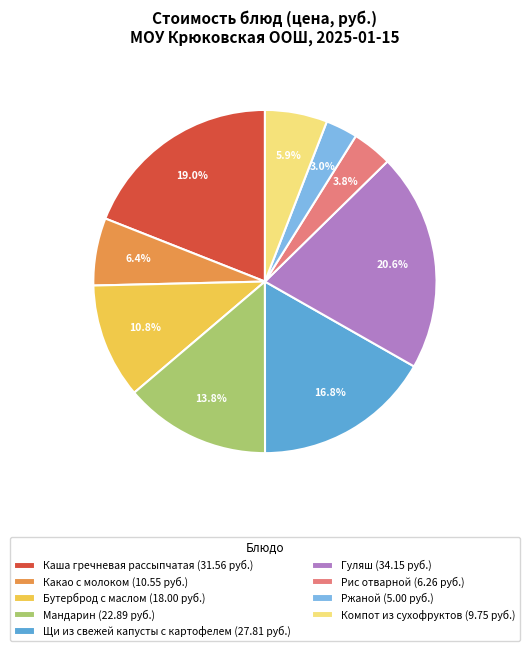

How many segments does this pie chart have?

9